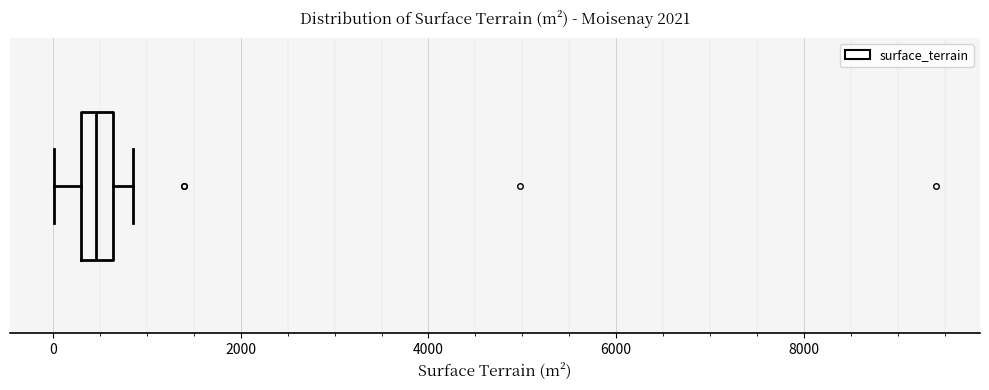

Transcribe this box plot: give where the median line is, the range the box spans, and where the two whiskers end, as read against the x-axis. The values are not printed on the chart, so give them approximately, as read against the axis.

median 400, box 200 to 600, whiskers 0 to 800